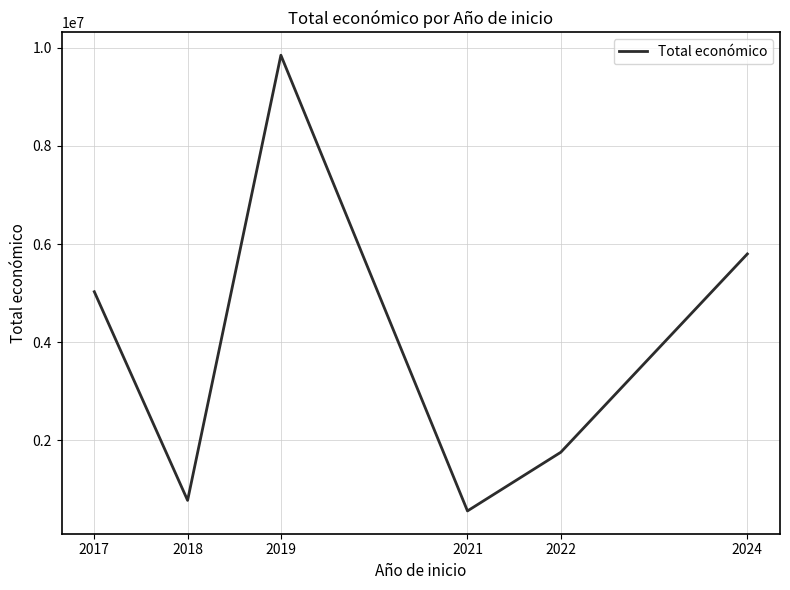

Is it true that the value at 2021 is 564758?

True